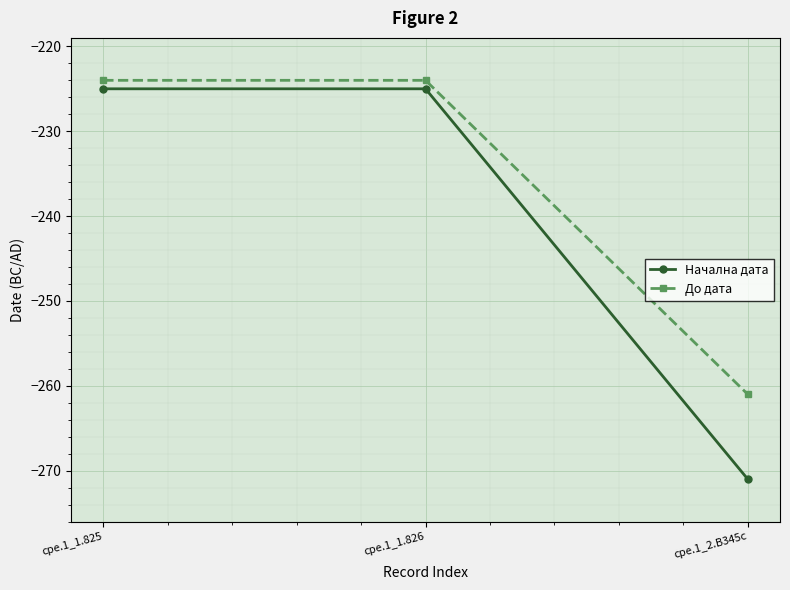

Reading left to right, what are all the values shown in this chart?

Начална дата: -225	-225	-271
До дата: -224	-224	-261